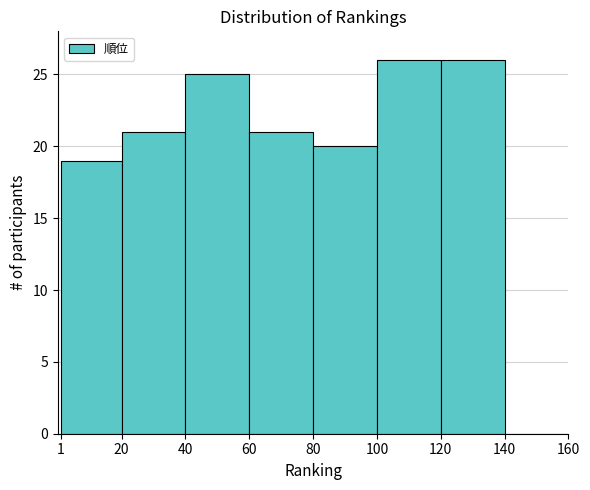

Reading left to right, transcribe this chart: for each bar, give the range it covers on the x-axis and its height. The values are not printed on the chart, so give them approximately, as read against the axis.

1 to 20: 19
20 to 40: 21
40 to 60: 25
60 to 80: 21
80 to 100: 20
100 to 120: 26
120 to 140: 26
140 to 160: 0